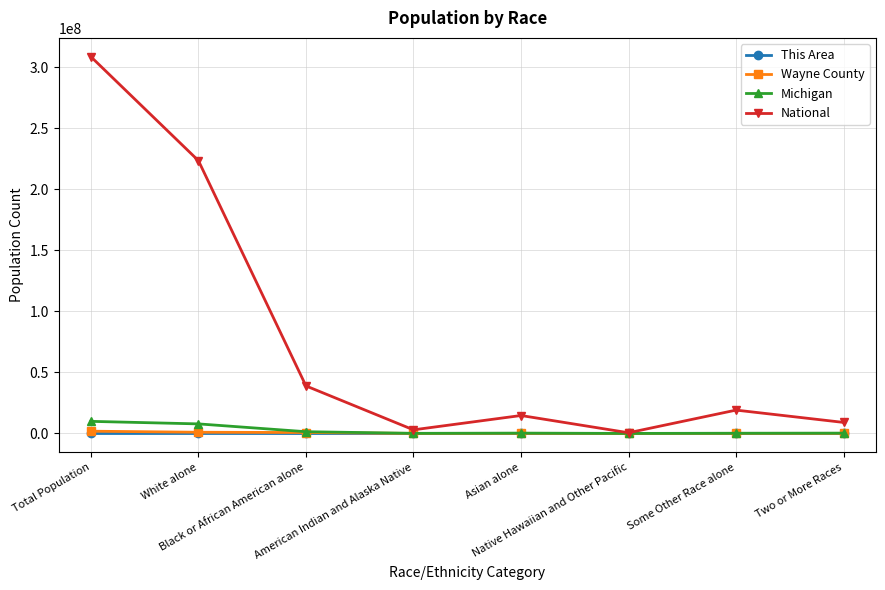

Which series has the largest range (max minus min)?

National